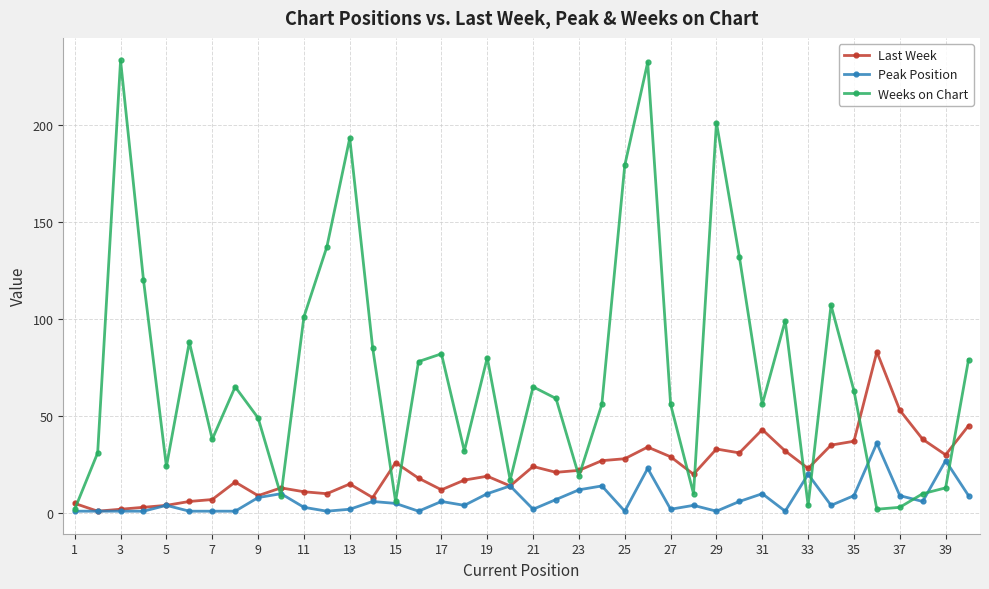

Which series has the largest total across all categories?

Weeks on Chart